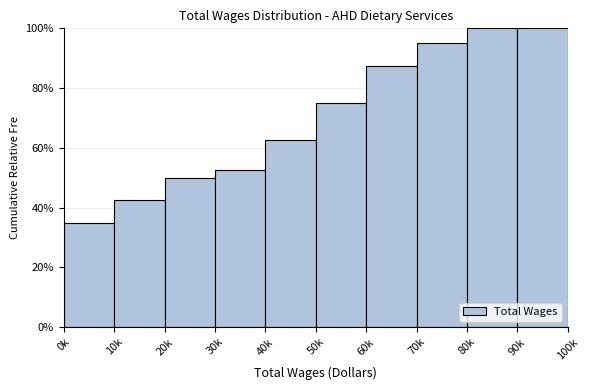

Reading right to left, what are all the values shown in this chart?

90k=100.0	80k=100.0	70k=95.0	60k=87.5	50k=75.0	40k=62.5	30k=52.5	20k=50.0	10k=42.5	0k=35.0